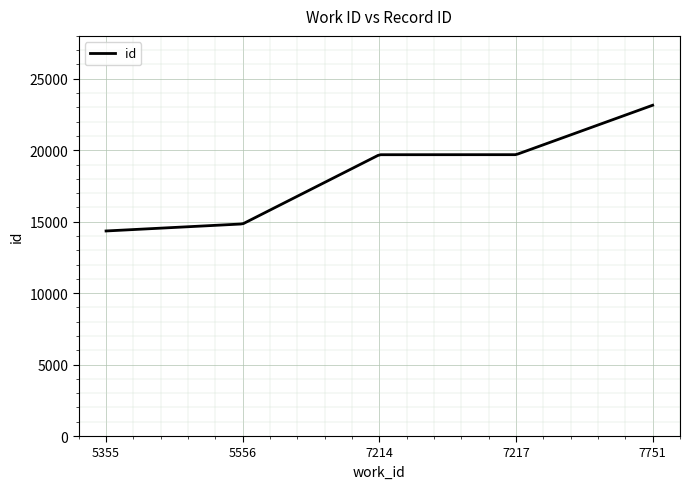

What is the difference between the maximum and minimum values?

8799.0